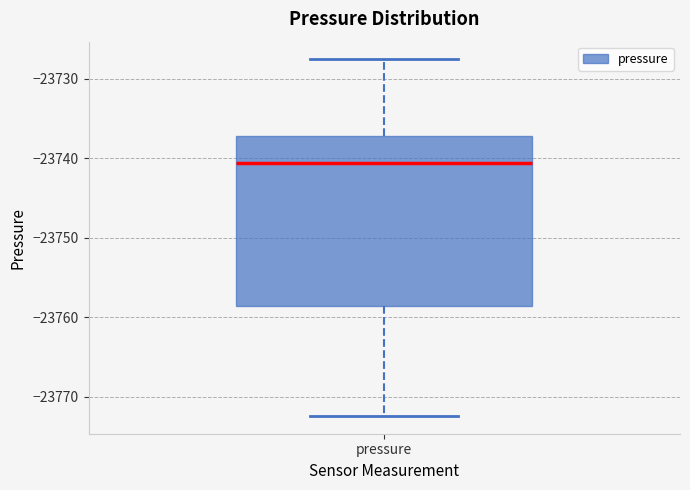

Where is the lower edge of the box for pressure on the y-axis? The values are not printed on the chart, so give them approximately, as read against the axis.

-23759